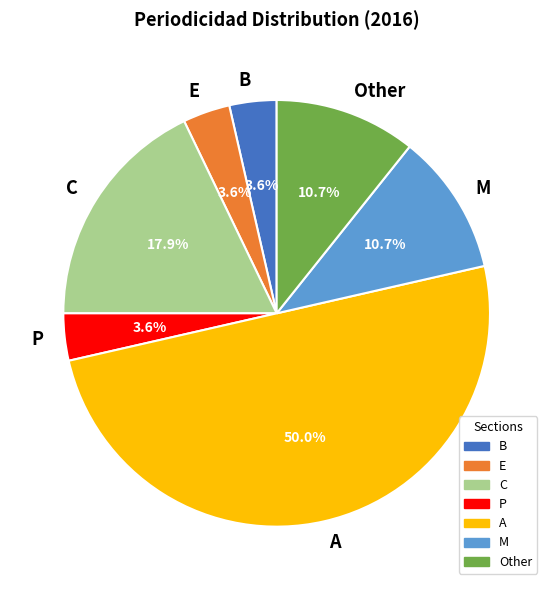

Which slice is the largest?

A